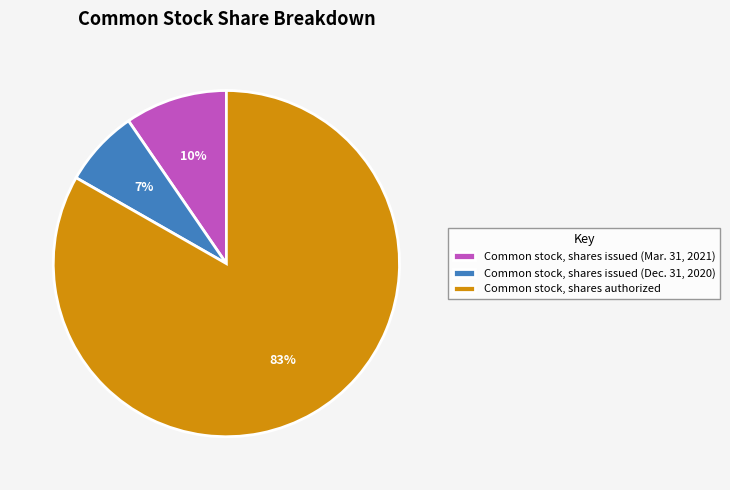

Which category accounts for the majority?

Common stock, shares authorized